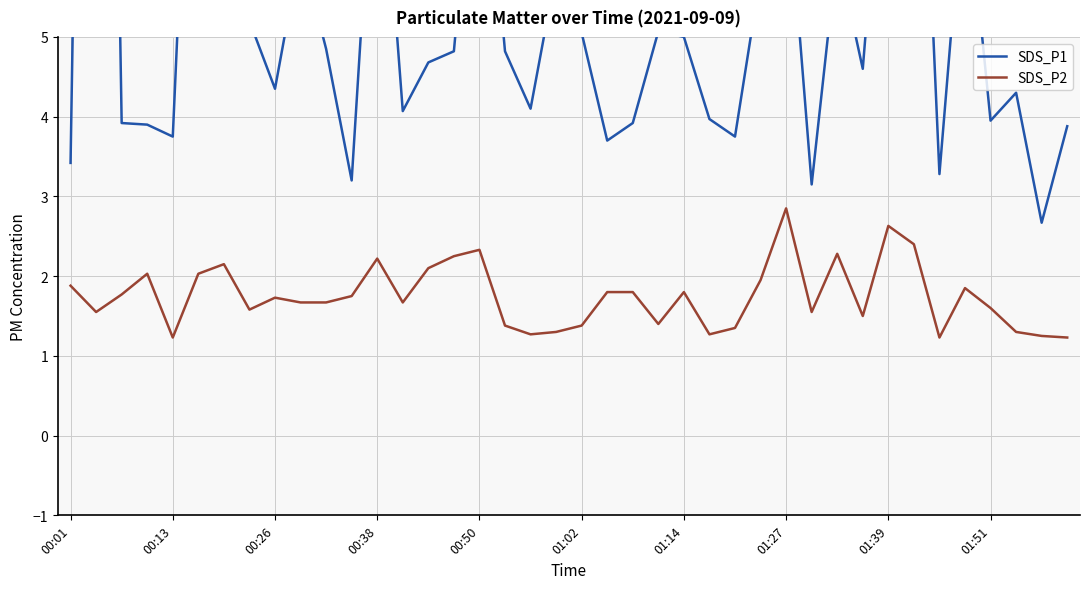

How many interior local peaks does the SDS_P2 series have?

10